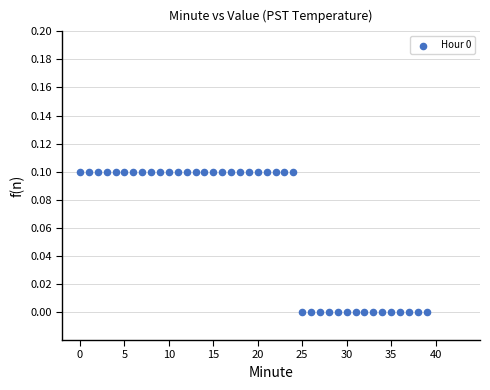

How many points are shown in the scatter plot?

40